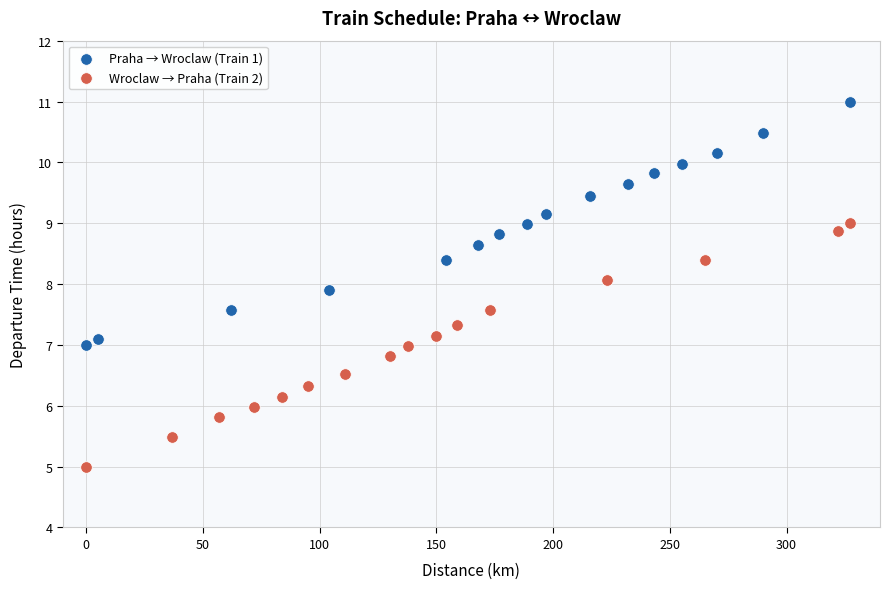

Which series reaches the maximum Y coordinate?

Praha → Wroclaw (Train 1)